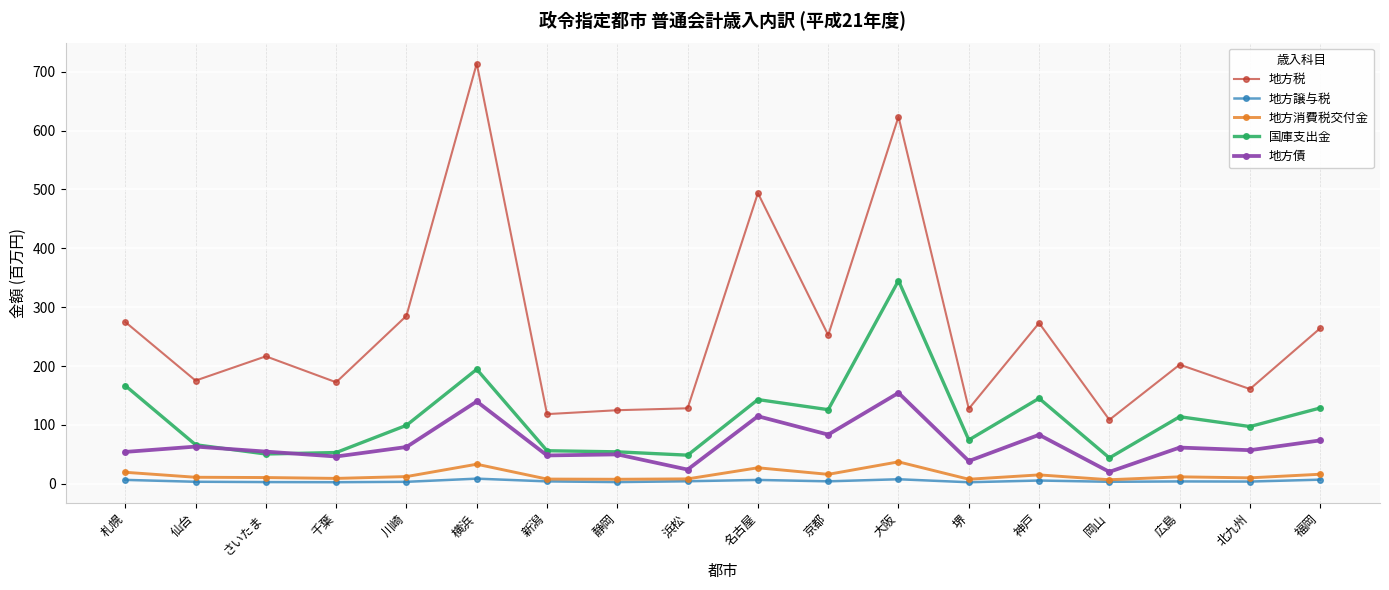

True or false: 地方消費税交付金 and 地方債 intersect in this chart.

False